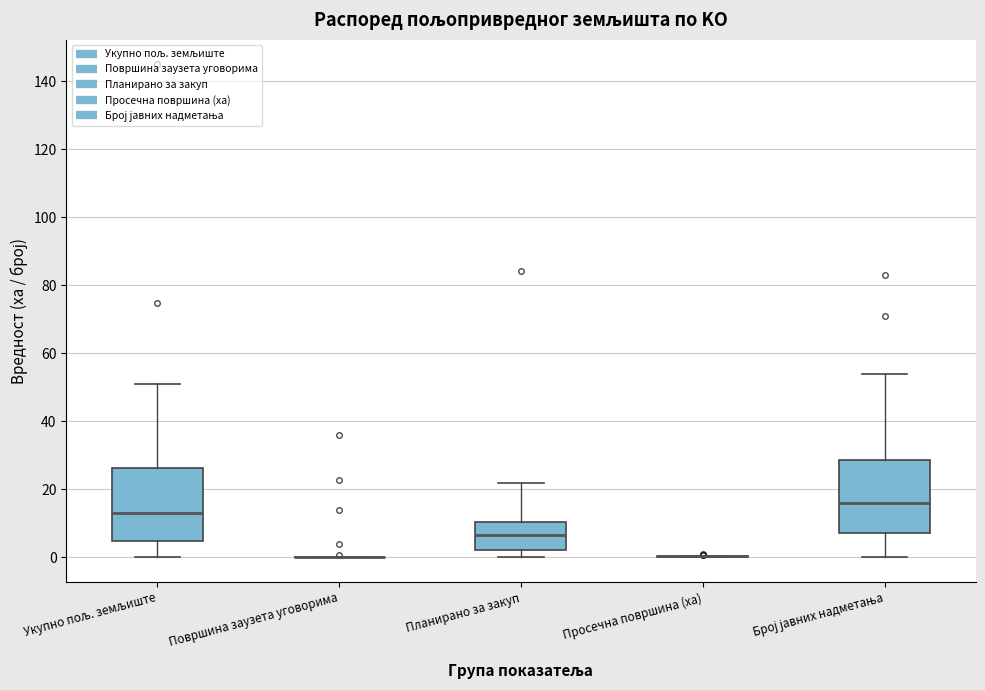

Where does the median line of the box for Планирано за закуп sit on the y-axis? The values are not printed on the chart, so give them approximately, as read against the axis.

6